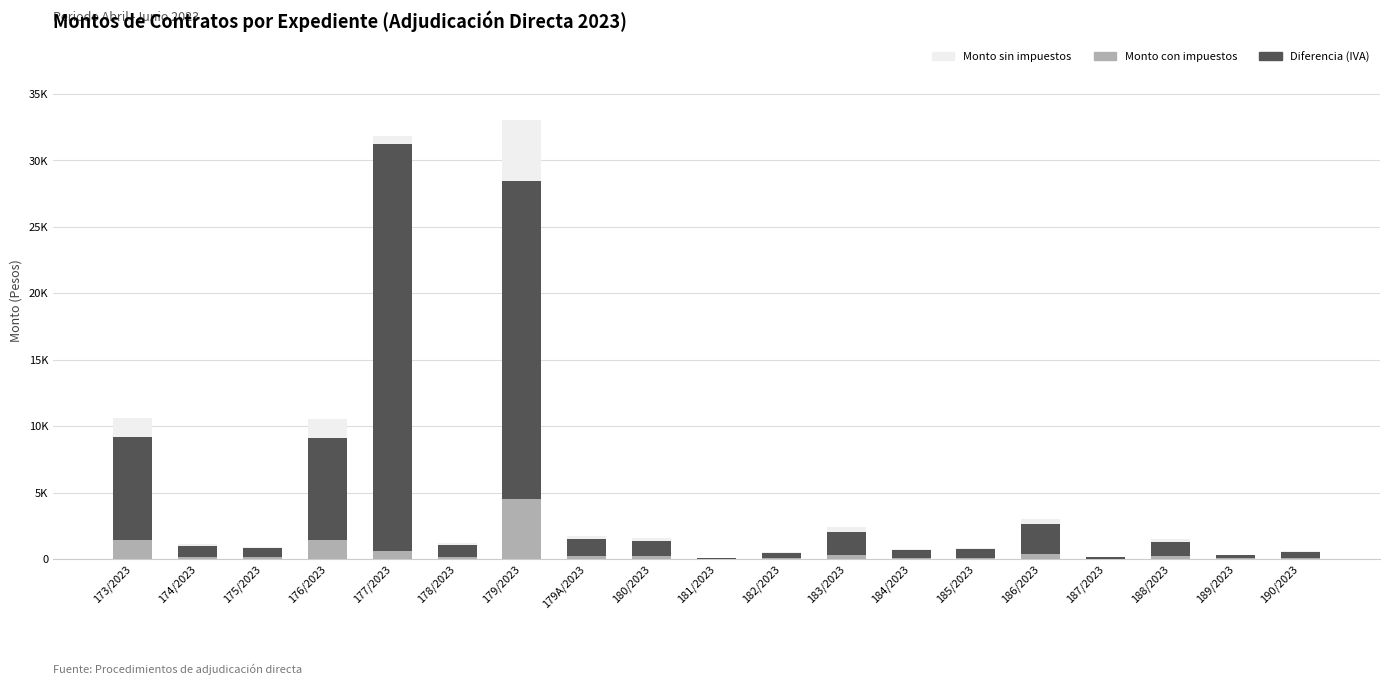

At 189/2023, list the series in order from smallest to largest.

Diferencia (IVA), Monto con impuestos, Monto sin impuestos